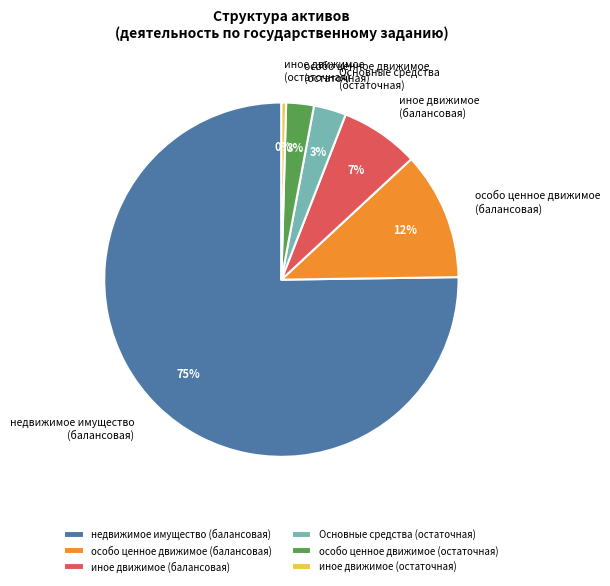

Is there any slice that represents more than half of the pie?

Yes